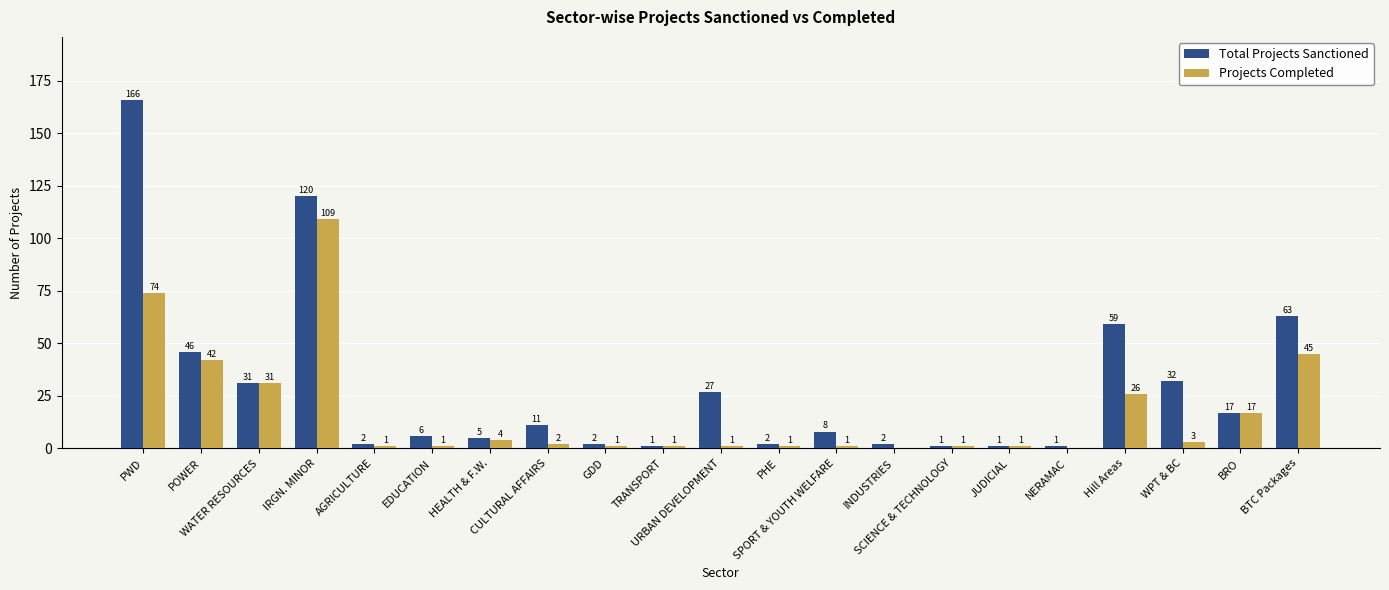

Which series has the largest total across all categories?

Total Projects Sanctioned